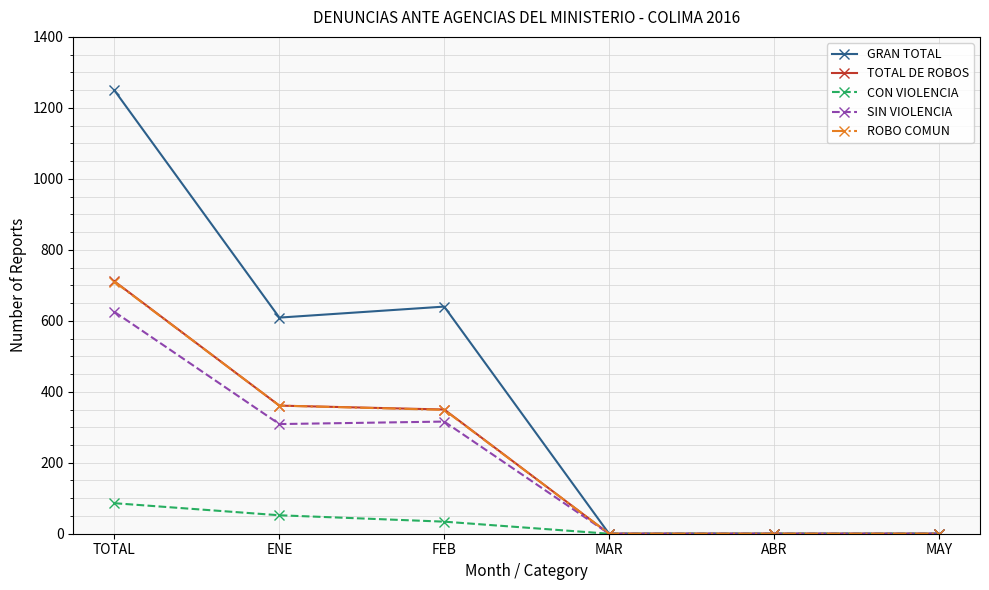

How many data points does each series have?

6